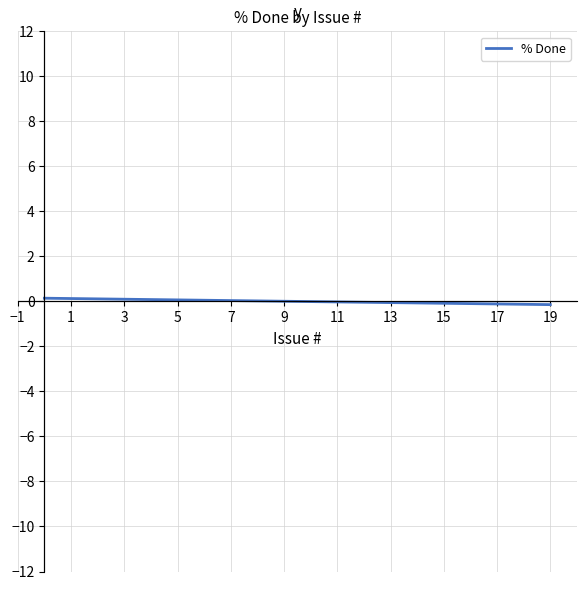

True or false: the data shows 0.0 at 7.

True